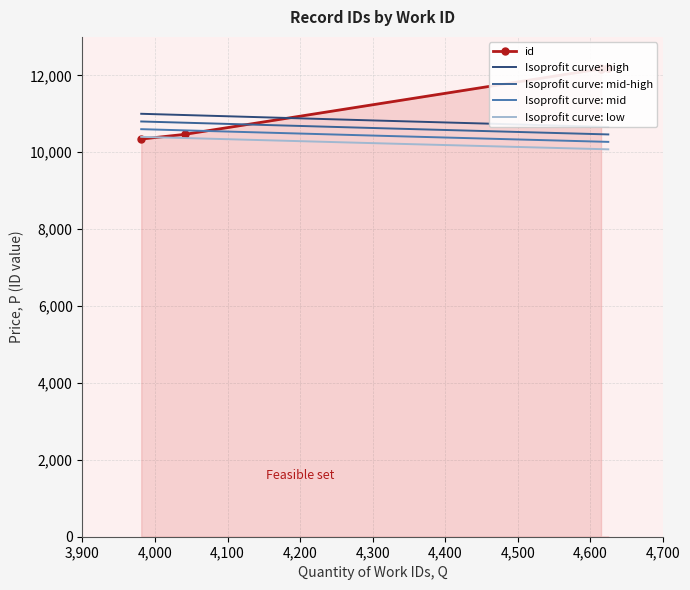

At which label is the value closest to 11265?

4041